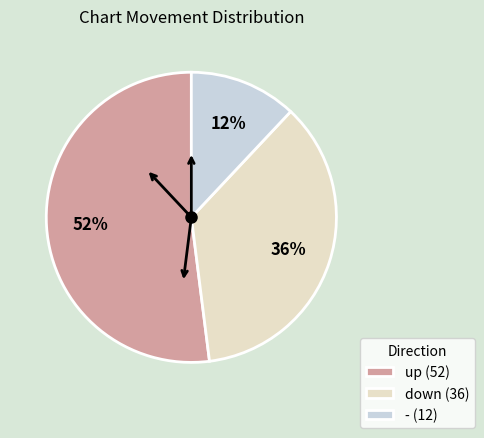

To the nearest percent, what is the combined percentage of down and -?

48%